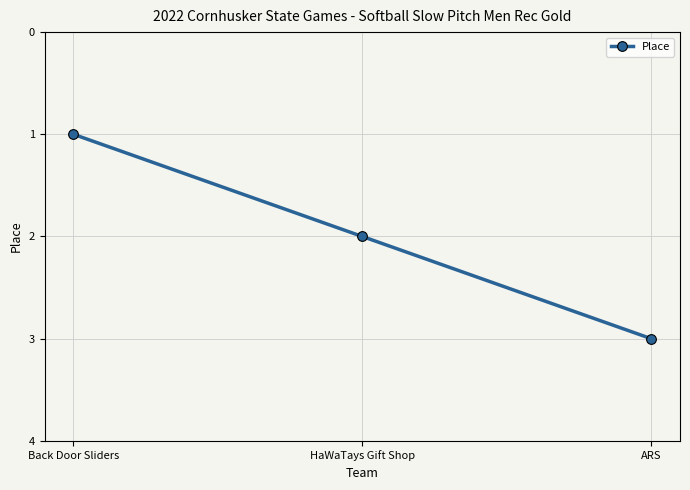

What is the ratio of the value at ARS to the value at Back Door Sliders?

3.0